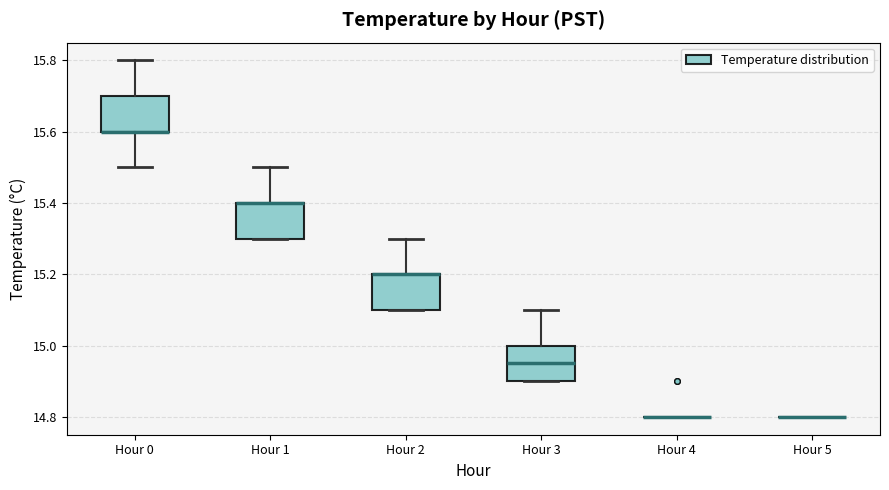

Where is the upper edge of the box for Hour 1 on the y-axis? The values are not printed on the chart, so give them approximately, as read against the axis.

15.40